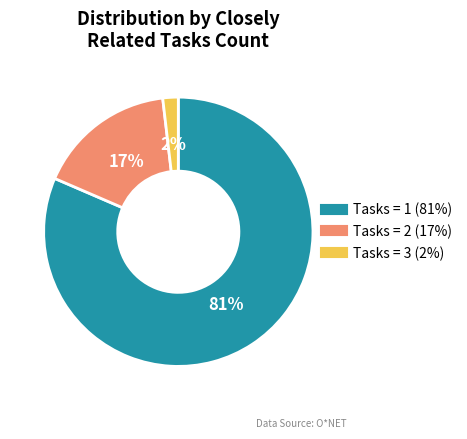

To the nearest percent, what is the average slice percentage?

33%